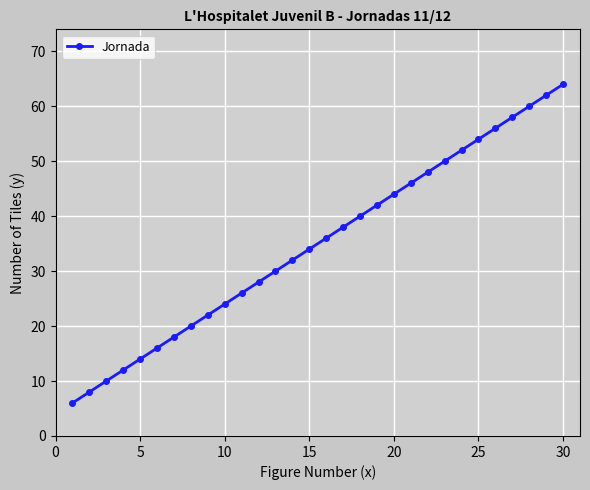

How many categories are shown in the chart?

30